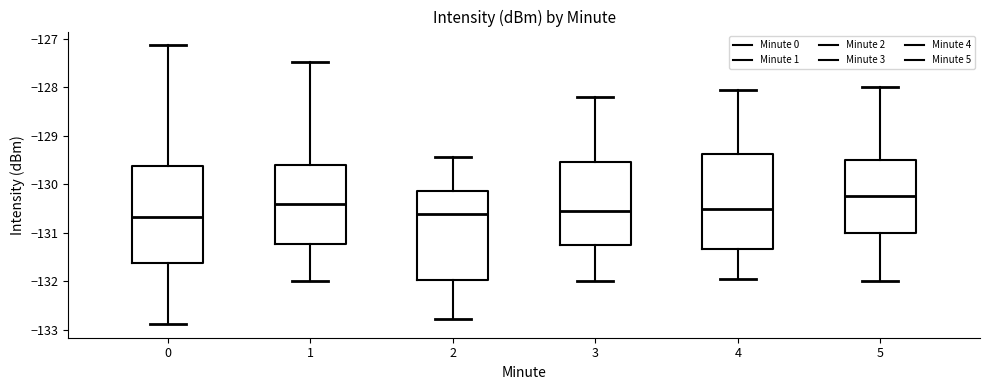

Reading left to right, transcribe this box plot: for each box, give where its median line is, the range the box spans, and where its two whiskers end, as read against the y-axis. The values are not printed on the chart, so give them approximately, as read against the axis.

0: median -130.7, box -131.6 to -129.6, whiskers -132.9 to -127.1
1: median -130.4, box -131.2 to -129.6, whiskers -132.0 to -127.5
2: median -130.6, box -132.0 to -130.1, whiskers -132.8 to -129.4
3: median -130.5, box -131.2 to -129.5, whiskers -132.0 to -128.2
4: median -130.5, box -131.3 to -129.4, whiskers -131.9 to -128.0
5: median -130.2, box -131.0 to -129.5, whiskers -132.0 to -128.0